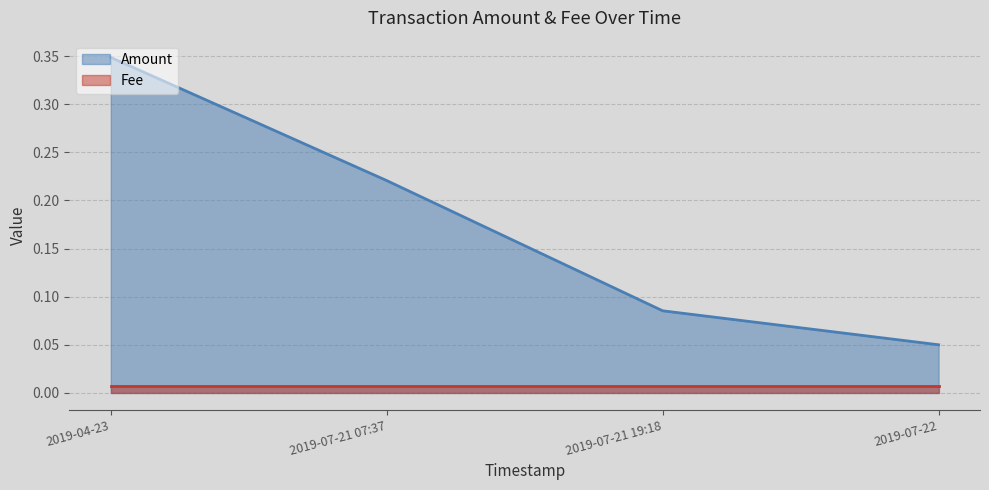

What position from the left is 2019-07-21 19:18?

3